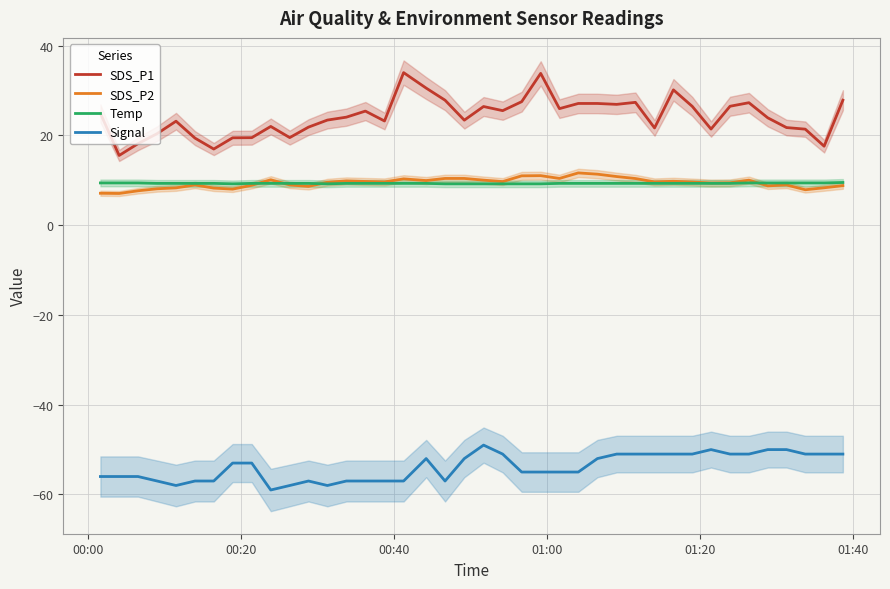

True or false: Temp and SDS_P1 cross at least once.

False